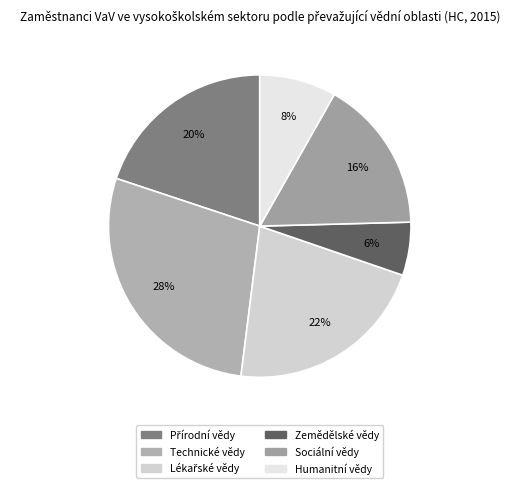

Rank the categories by value from lowest to highest.

Zemědělské vědy, Humanitní vědy, Sociální vědy, Přírodní vědy, Lékařské vědy, Technické vědy